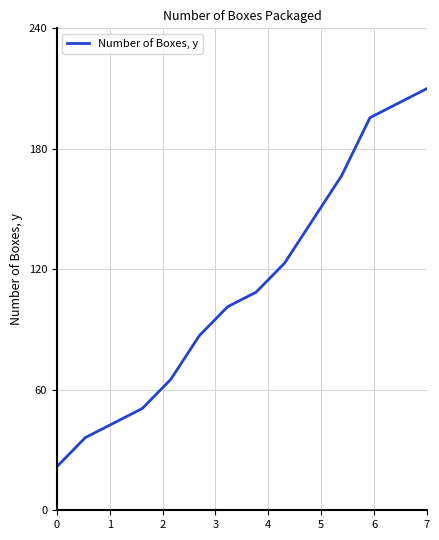

What is the difference between the maximum and minimum values?

188.3